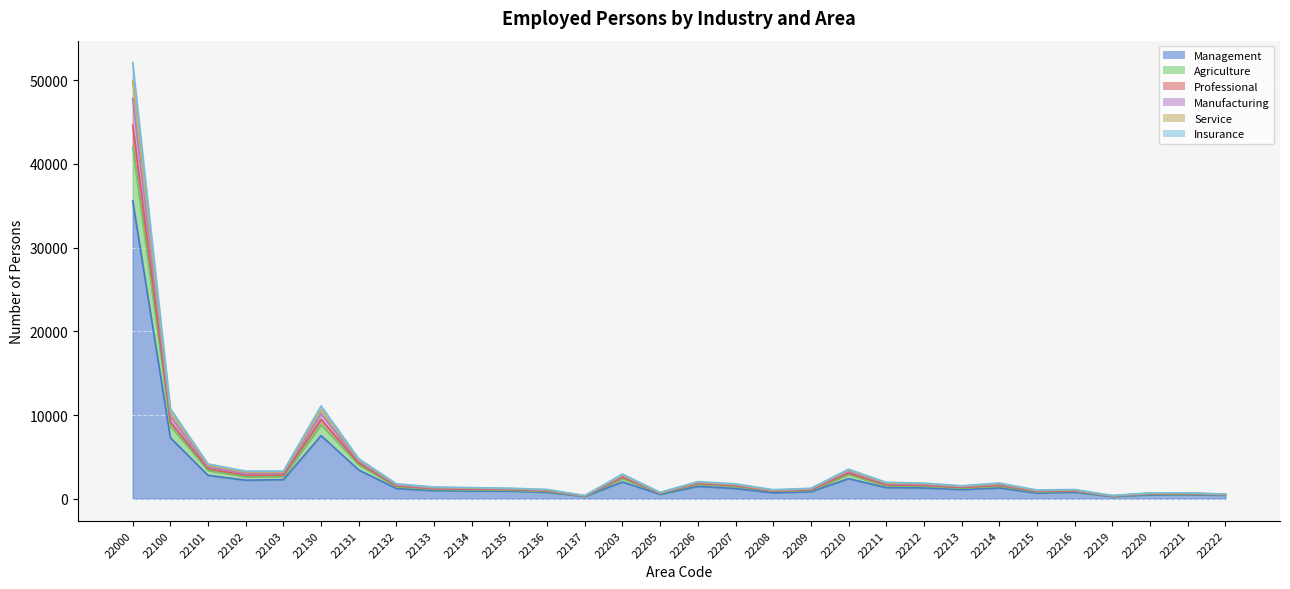

Which category has the lowest value across all series?

22219